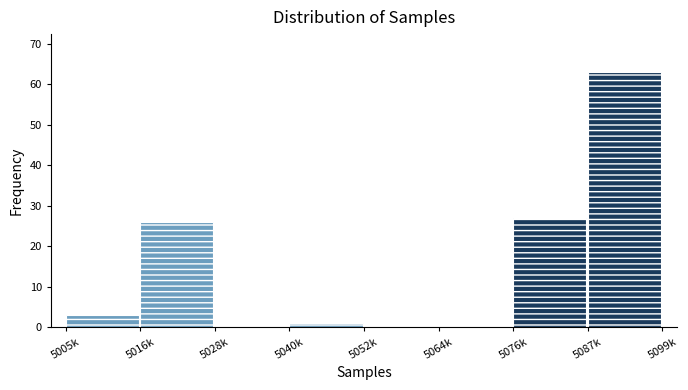

Reading left to right, transcribe all the data shown in this chart.

5005k=3	5016k=26	5028k=0	5040k=1	5052k=0	5064k=0	5076k=27	5087k=63